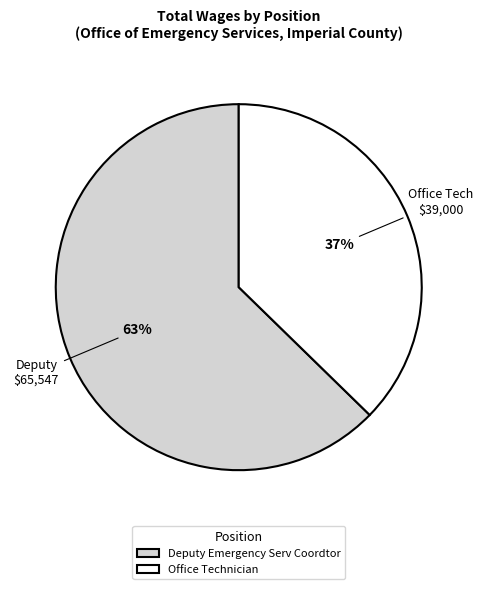

What percentage is the Office Technician slice, to the nearest percent?

37%